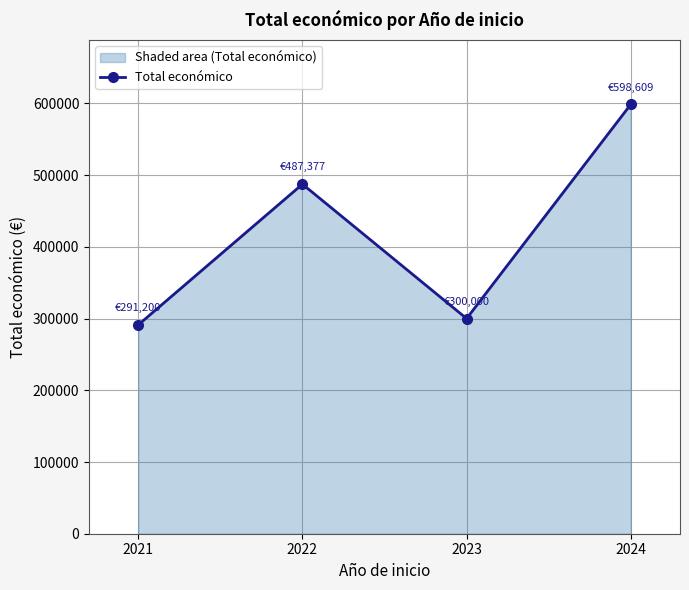

Where is the first local minimum?

2023